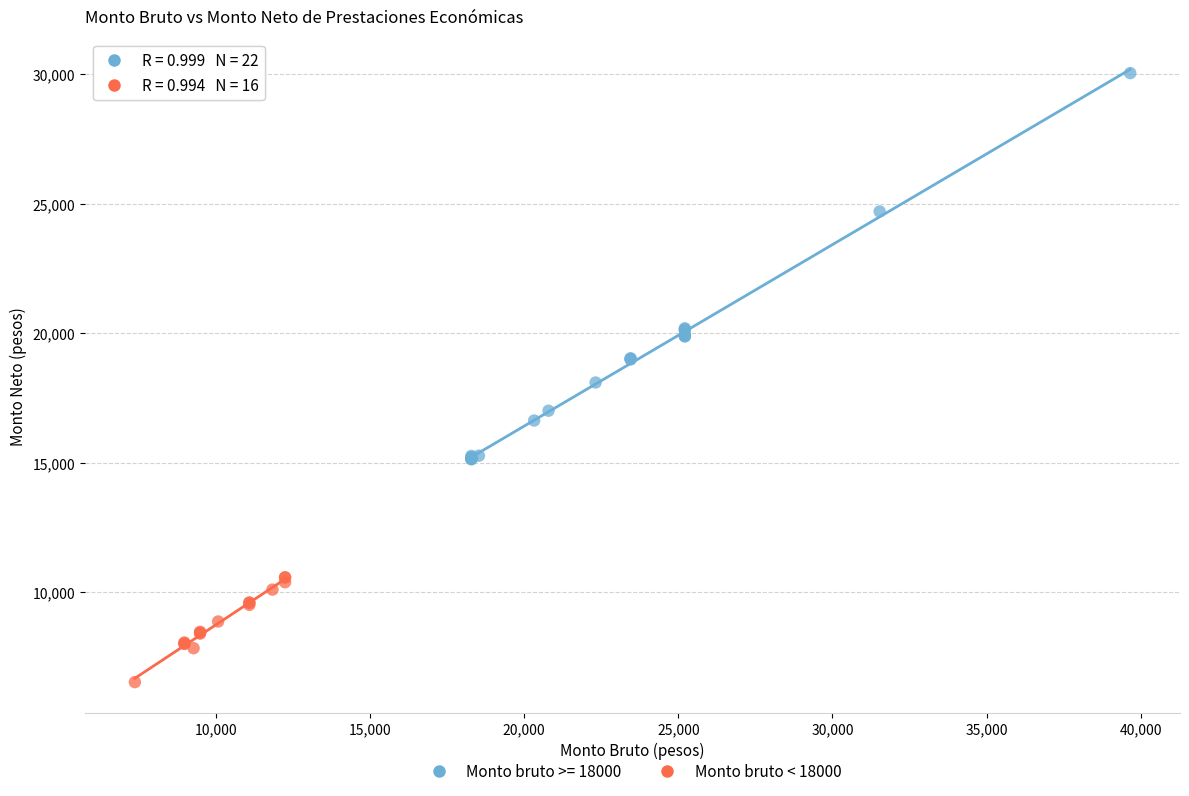

Which series contains the highest Y value?

Monto bruto >= 18000